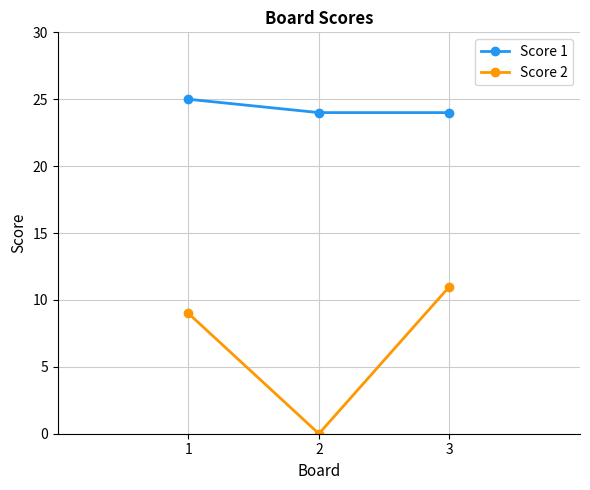

List the series in order of their peak value, lowest first.

Score 2, Score 1